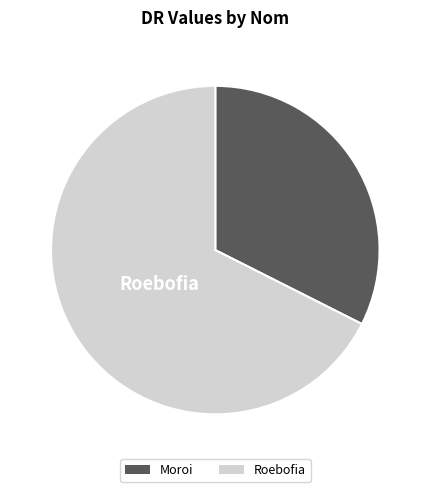

Count the number of slices in the pie.

2